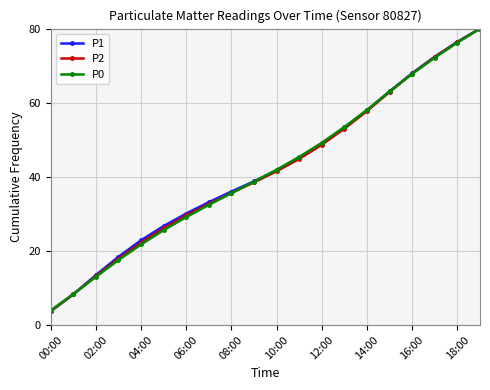

At how many categories does at least one series exceed 24?

15